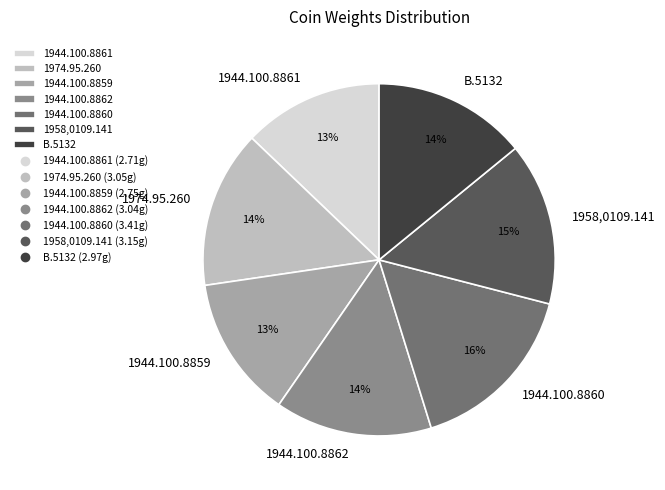

To the nearest percent, what is the combined percentage of 1944.100.8861 and 1974.95.260?

27%